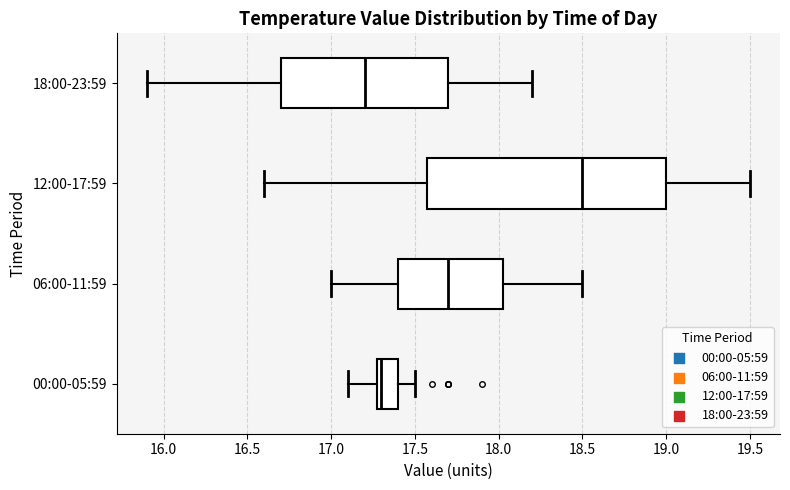

Which box's median line is the furthest to the right?

12:00-17:59